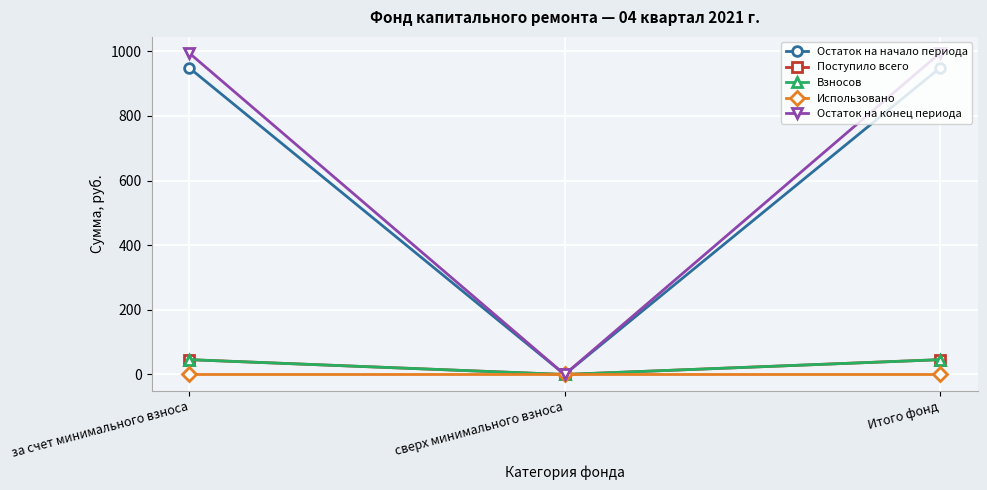

Is this an area chart (filled region under the line)?

No